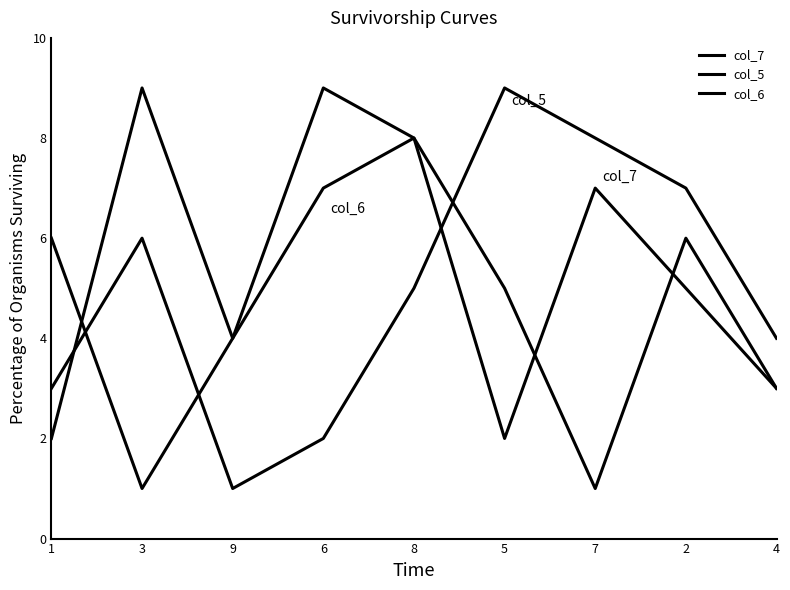

What is the difference between the maximum and second lowest values in the col_5 series?

7